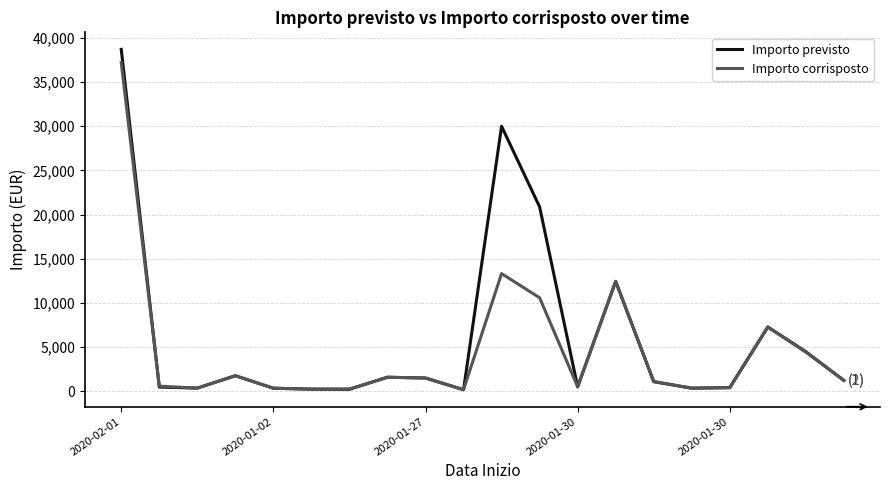

What is the highest value of the Importo corrisposto series?

37200.6